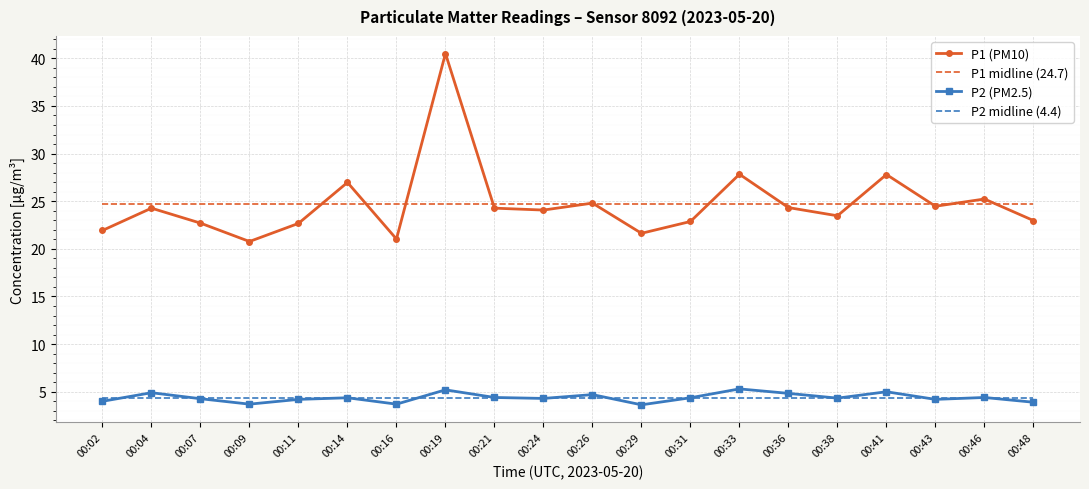

Rank the categories by P1 value from highest to lowest.

00:19, 00:33, 00:41, 00:14, 00:46, 00:26, 00:43, 00:36, 00:04, 00:21, 00:24, 00:38, 00:48, 00:31, 00:07, 00:11, 00:02, 00:29, 00:16, 00:09